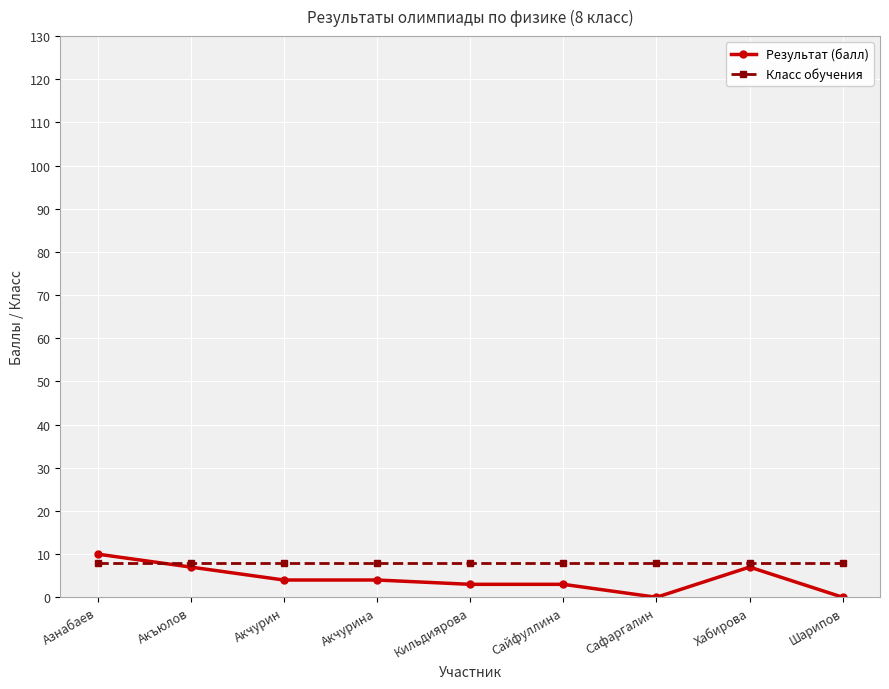

What is the highest value of the Результат (балл) series?

10